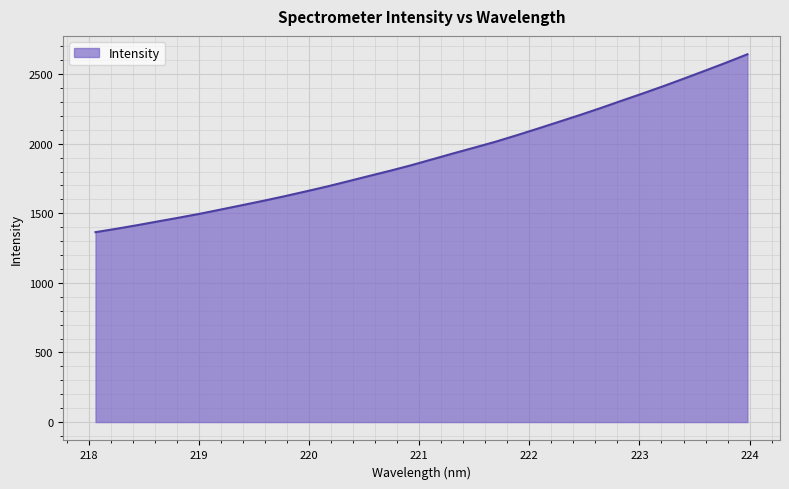

True or false: the data has more than 2 interior local peaks.

False